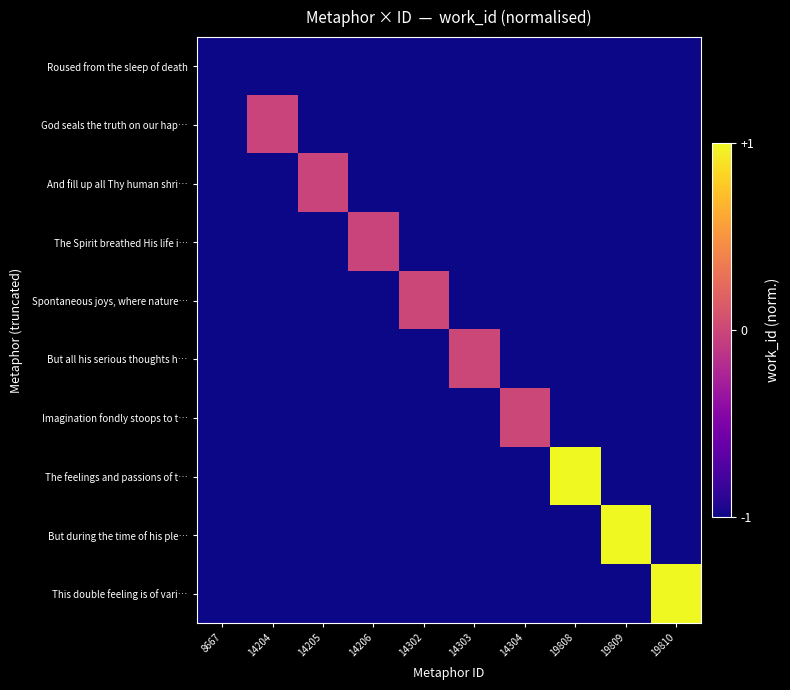

List the series in order of their overall mean, lowest first.

Roused from the sleep of death, God seals the truth on our hap…, And fill up all Thy human shri…, The Spirit breathed His life i…, Spontaneous joys, where nature…, But all his serious thoughts h…, Imagination fondly stoops to t…, The feelings and passions of t…, But during the time of his ple…, This double feeling is of vari…